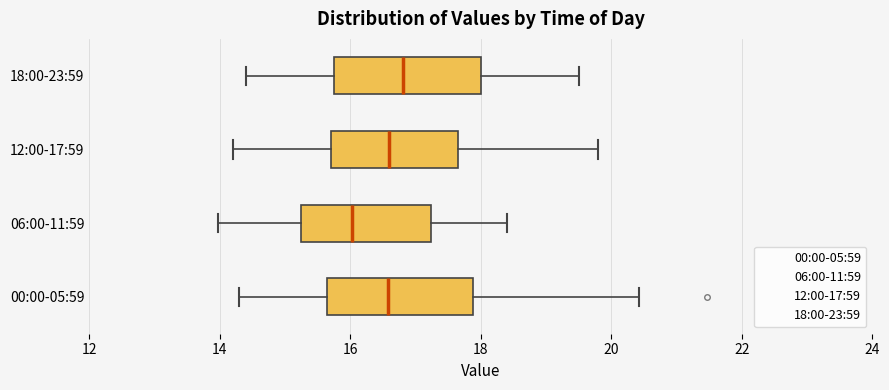

Reading bottom to top, read every box against the x-axis: the position of its median line, the range the box covers, and the ends of its whiskers. The values are not printed on the chart, so give them approximately, as read against the axis.

00:00-05:59: median 16.6, box 15.6 to 17.8, whiskers 14.4 to 20.4
06:00-11:59: median 16.0, box 15.2 to 17.2, whiskers 14.0 to 18.4
12:00-17:59: median 16.6, box 15.8 to 17.6, whiskers 14.2 to 19.8
18:00-23:59: median 16.8, box 15.8 to 18.0, whiskers 14.4 to 19.6